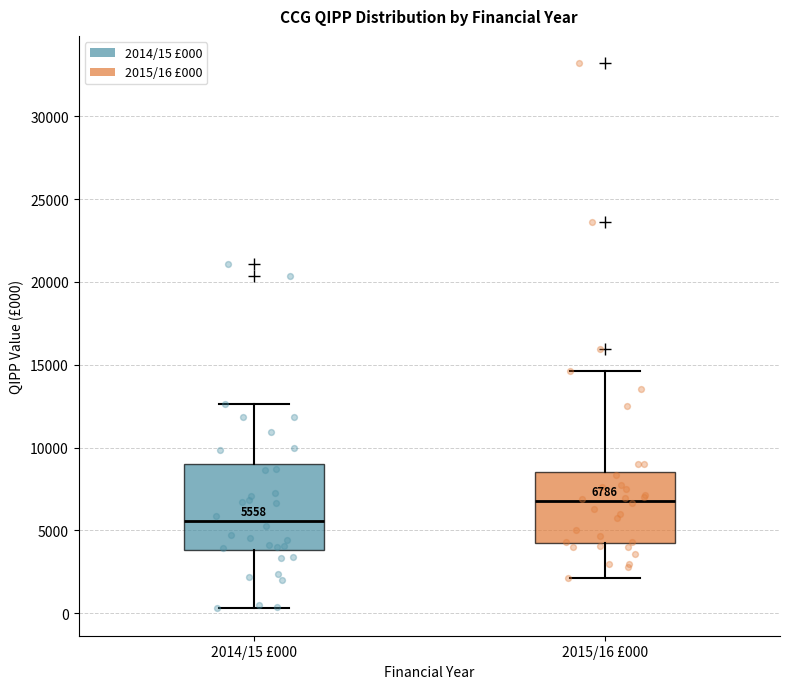

Comparing the boxes themselves (not the whiskers), which one is the tallest?

2014/15 £000